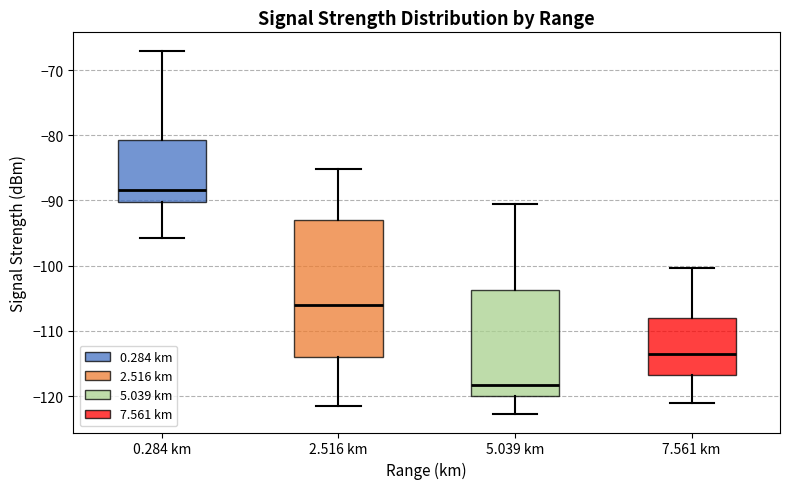

Where is the lower edge of the box for 0.284 km on the y-axis? The values are not printed on the chart, so give them approximately, as read against the axis.

-90